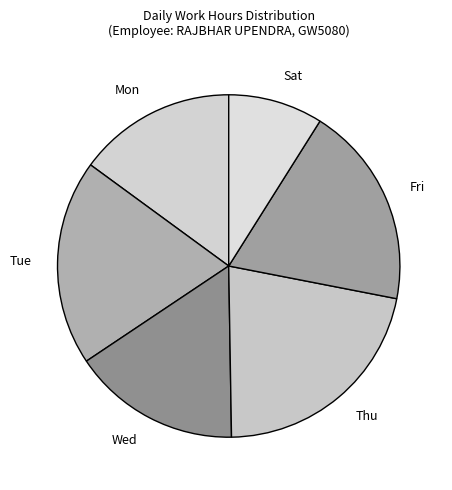

How many segments does this pie chart have?

6